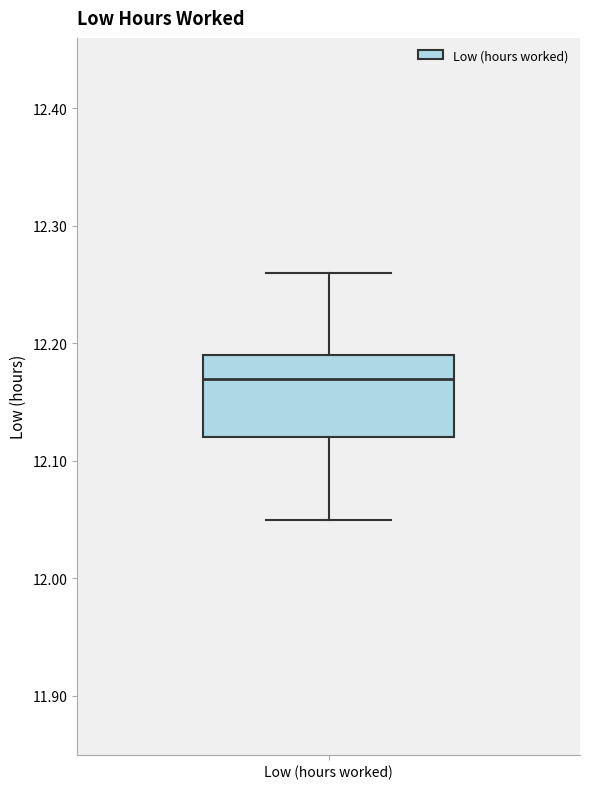

Transcribe this box plot: give where the median line is, the range the box spans, and where the two whiskers end, as read against the y-axis. The values are not printed on the chart, so give them approximately, as read against the axis.

median 12.17, box 12.12 to 12.19, whiskers 12.05 to 12.26